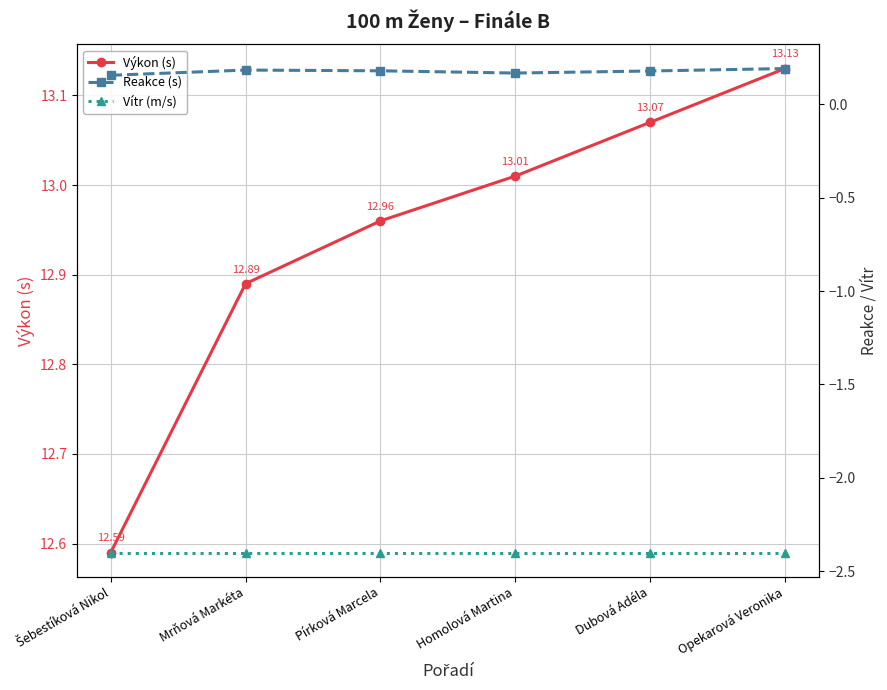

Rank the series by their maximum value, from lowest to highest.

Vítr (m/s), Reakce (s), Výkon (s)